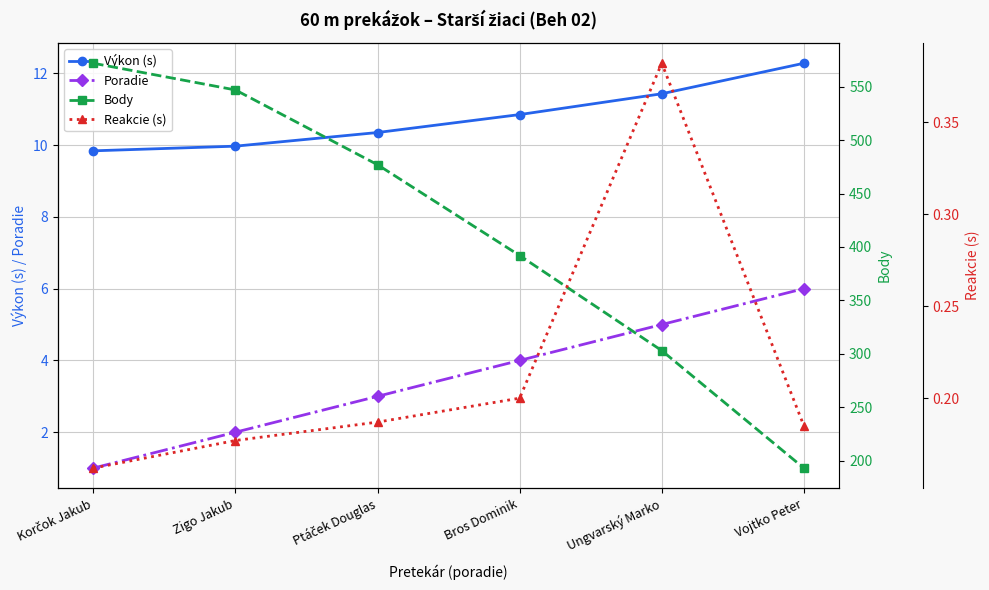

Count the number of data series in this chart.

4